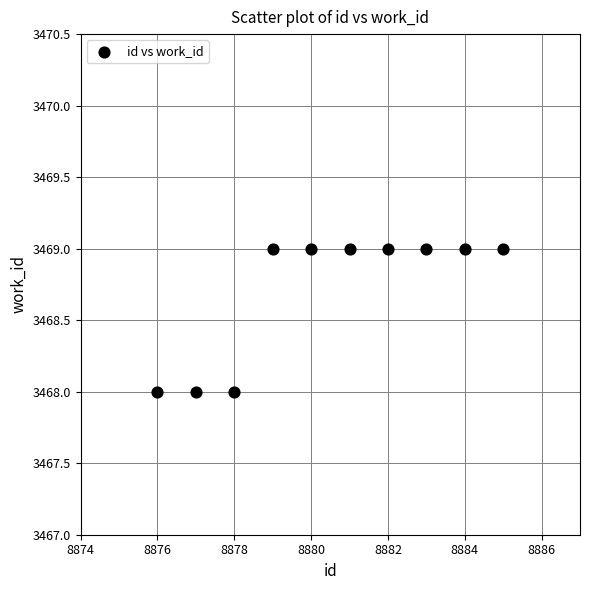

What is the average Y value?

3469